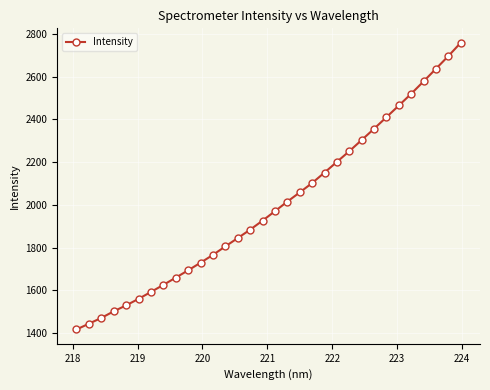

What is the average value?

1997.5